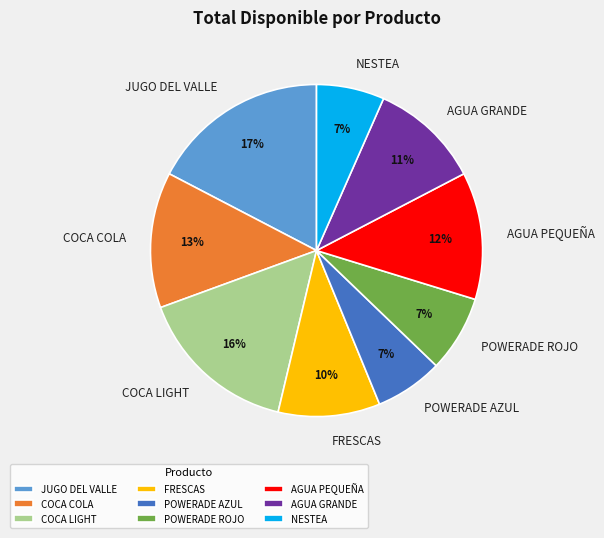

Is the sum of JUGO DEL VALLE and NESTEA greater than half?

No